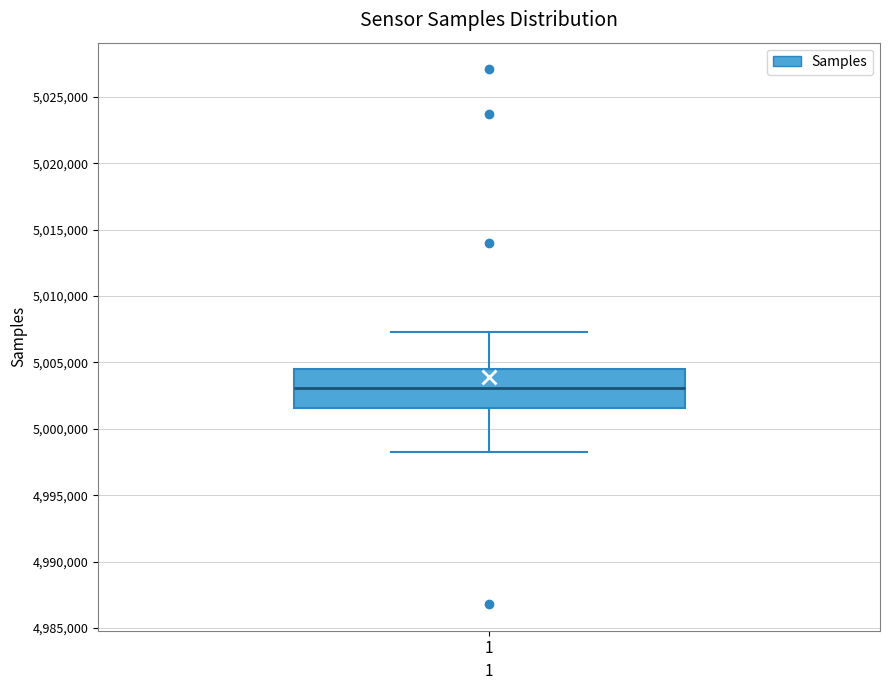

Where does the median line of the box at x = 1 sit on the y-axis? The values are not printed on the chart, so give them approximately, as read against the axis.

5003000